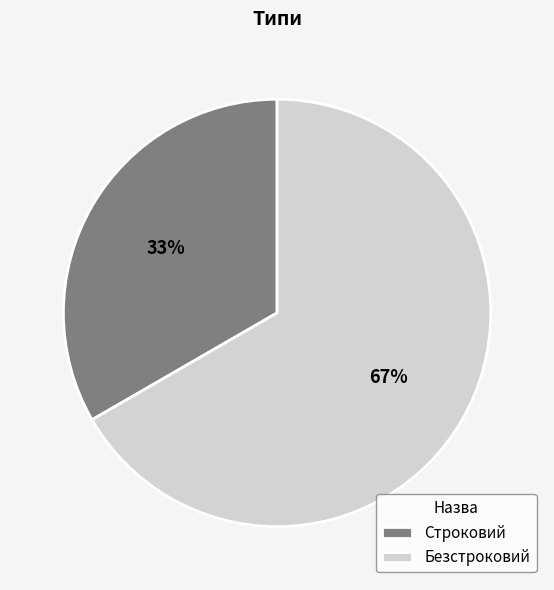

To the nearest percent, what portion does Безстроковий represent?

67%